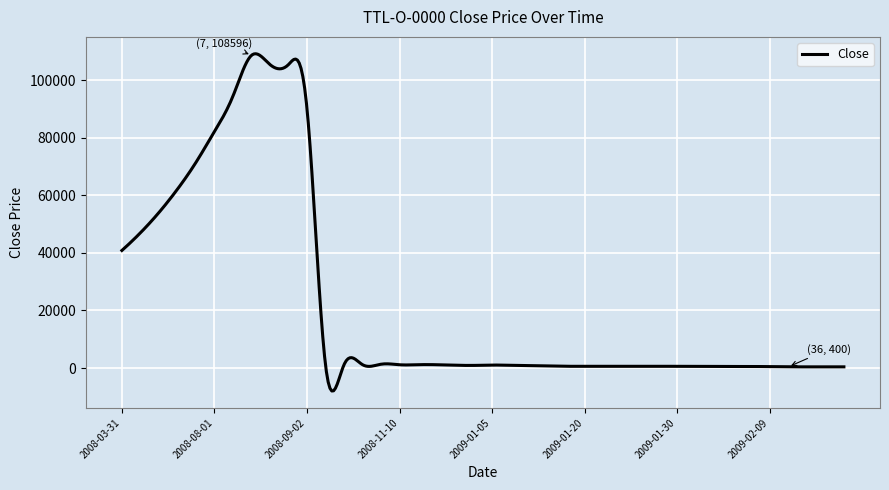

What is the maximum value shown in the chart?

109155.1